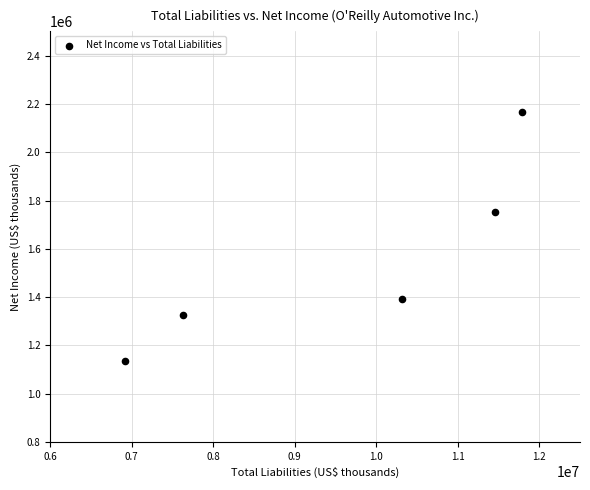

What is the average X value?

9621459